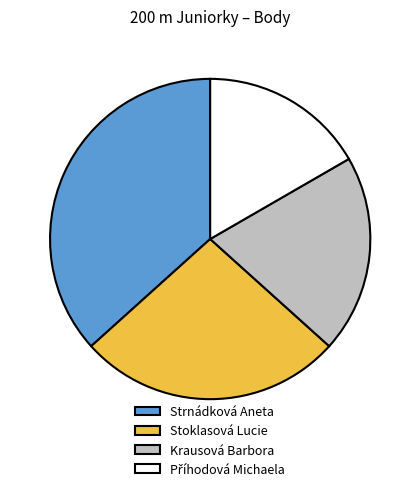

Is it true that Krausová Barbora is 20% of the pie?

True